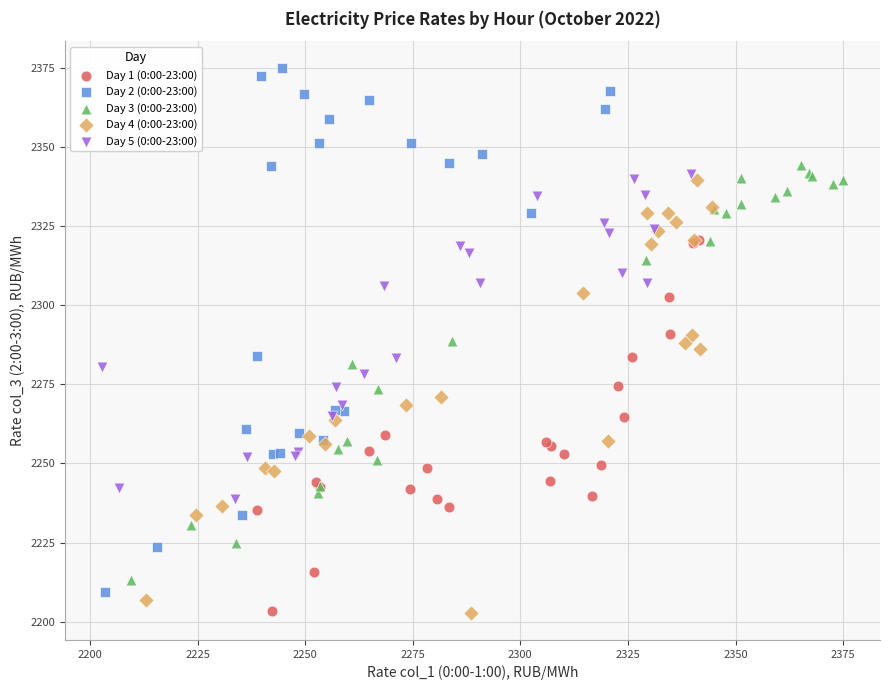

Which series reaches the maximum Y coordinate?

Day 2 (0:00-23:00)